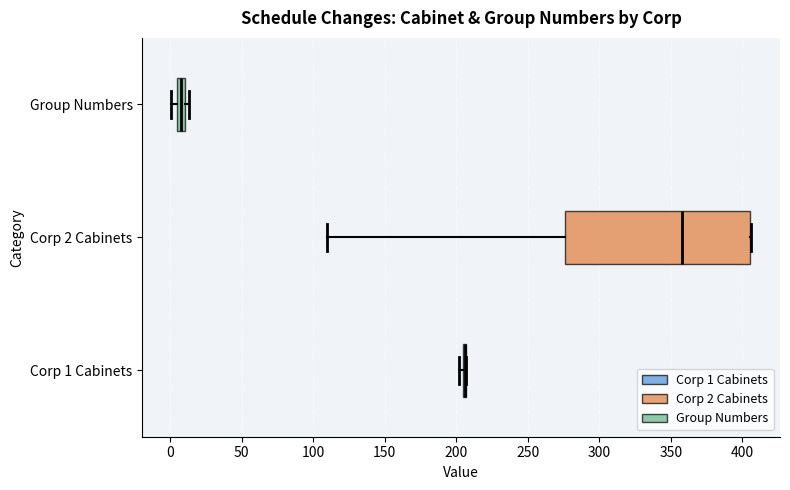

Where is the left edge of the box for Corp 2 Cabinets on the x-axis? The values are not printed on the chart, so give them approximately, as read against the axis.

275